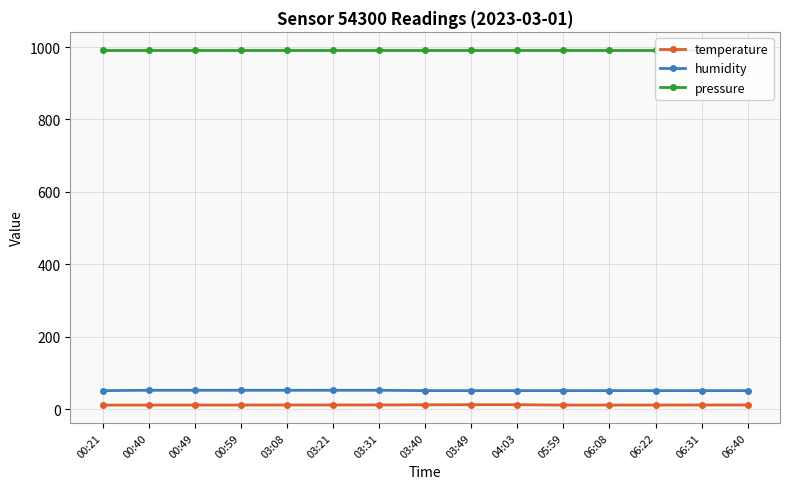

Does the chart have visible grid lines?

Yes